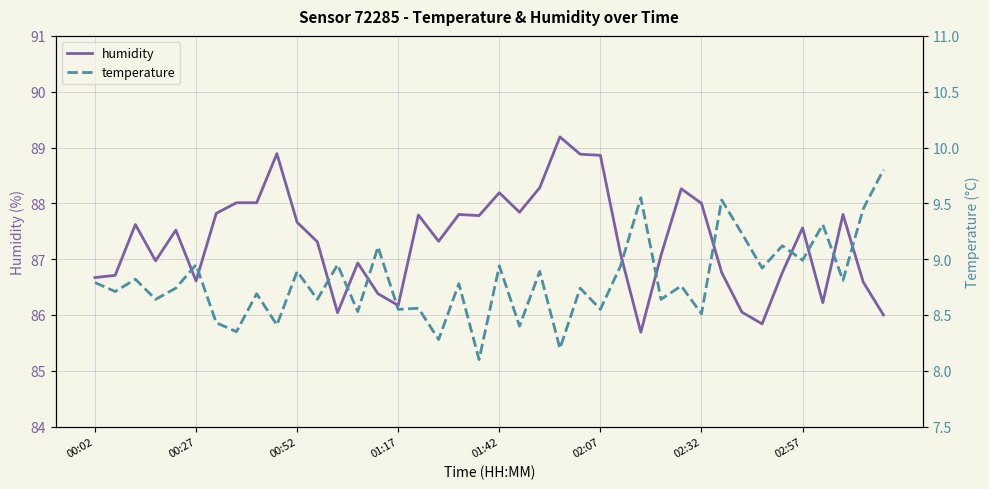

What is the average value of the temperature series?

8.8